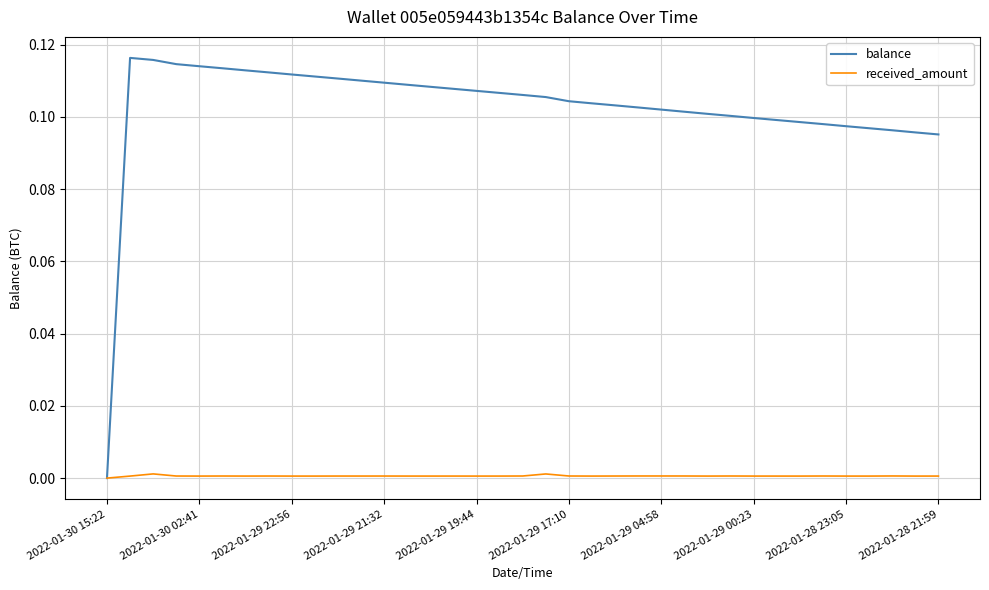

Which series has the widest spread of values?

balance